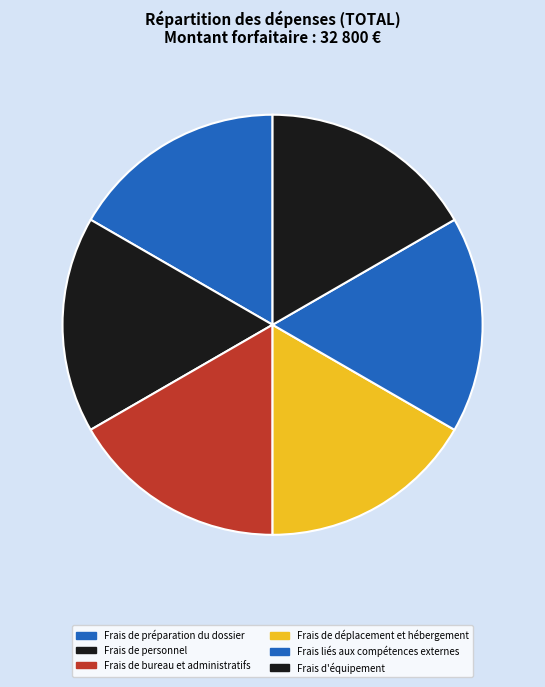

How many segments does this pie chart have?

6